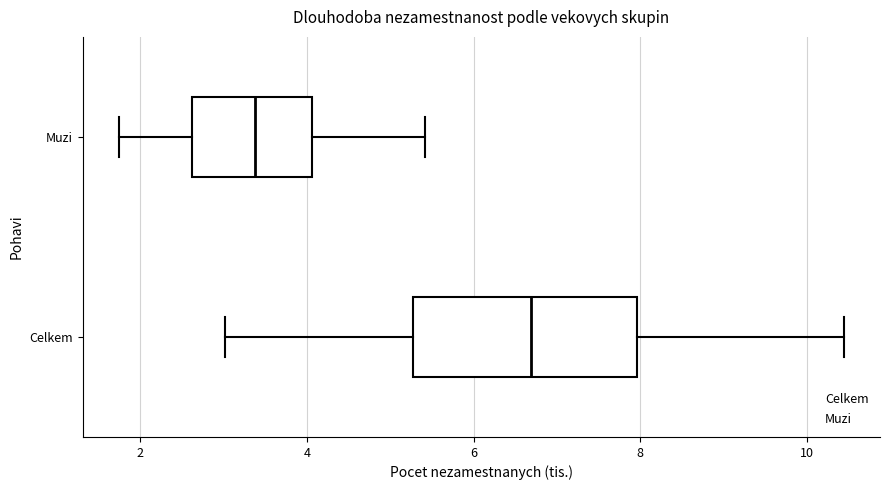

Reading bottom to top, read every box against the x-axis: the position of its median line, the range the box covers, and the ends of its whiskers. The values are not printed on the chart, so give them approximately, as read against the axis.

Celkem: median 6.6, box 5.2 to 8.0, whiskers 3.0 to 10.4
Muzi: median 3.4, box 2.6 to 4.0, whiskers 1.8 to 5.4